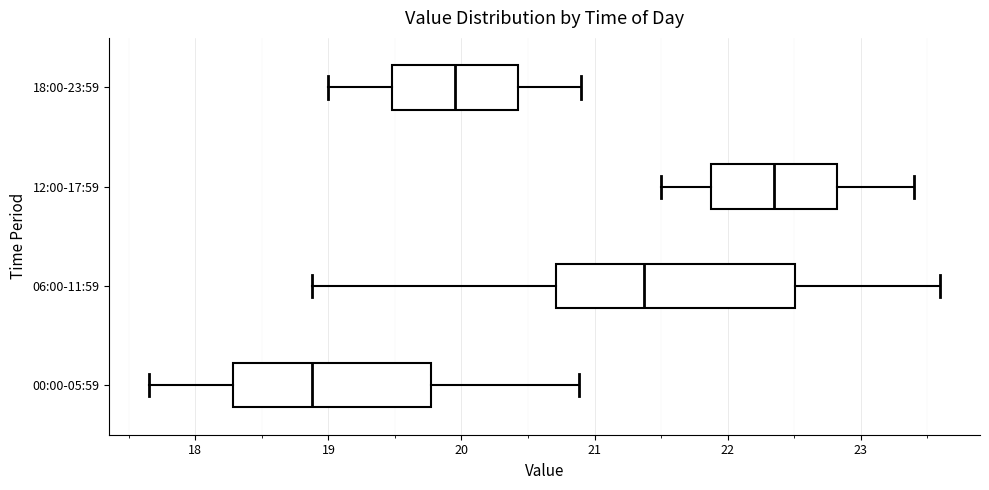

Which box's median line is the furthest to the right?

12:00-17:59